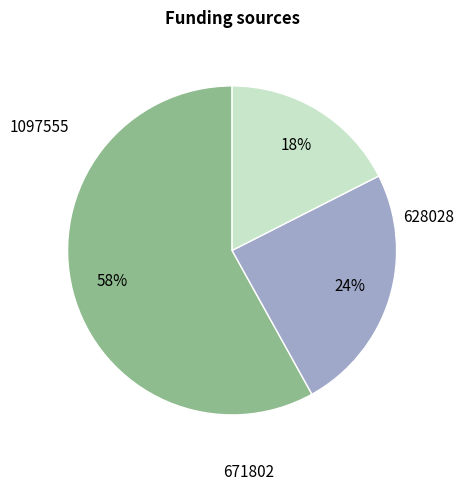

Is there any slice that represents more than half of the pie?

Yes